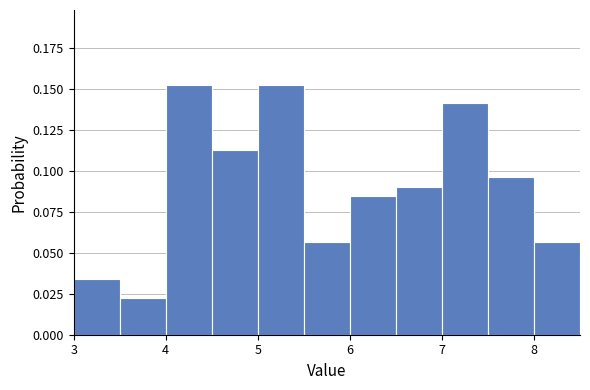

Reading left to right, transcribe this chart: for each bar, give the range it covers on the x-axis and its height. The values are not printed on the chart, so give them approximately, as read against the axis.

3.0 to 3.5: 0.035
3.5 to 4.0: 0.025
4.0 to 4.5: 0.155
4.5 to 5.0: 0.115
5.0 to 5.5: 0.155
5.5 to 6.0: 0.055
6.0 to 6.5: 0.085
6.5 to 7.0: 0.090
7.0 to 7.5: 0.140
7.5 to 8.0: 0.095
8.0 to 8.5: 0.055